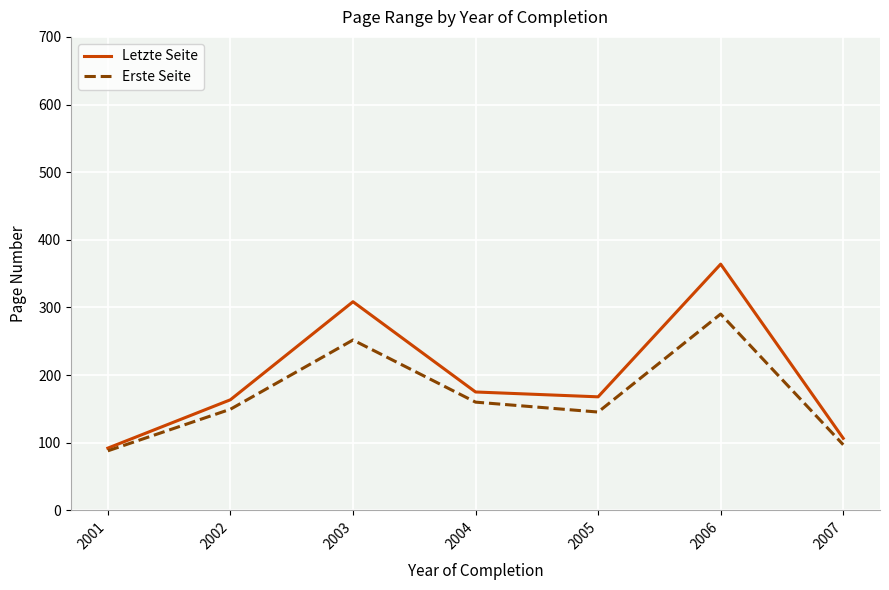

At which category is the sum across all series the highest?

2006